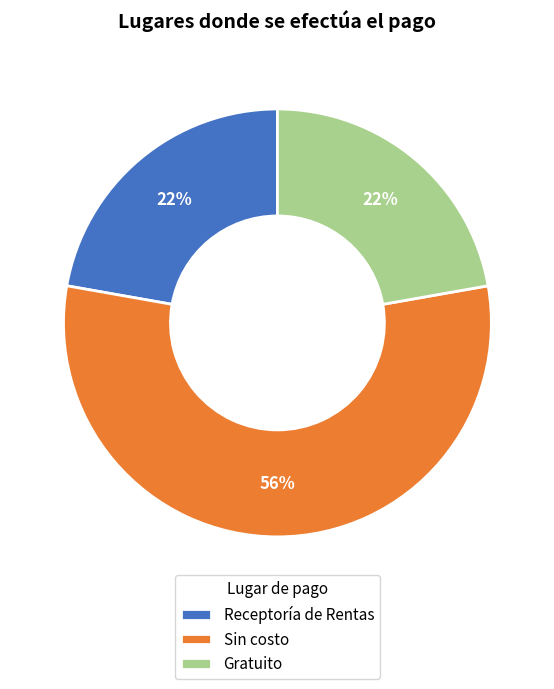

Which category has the biggest portion of the pie?

Sin costo